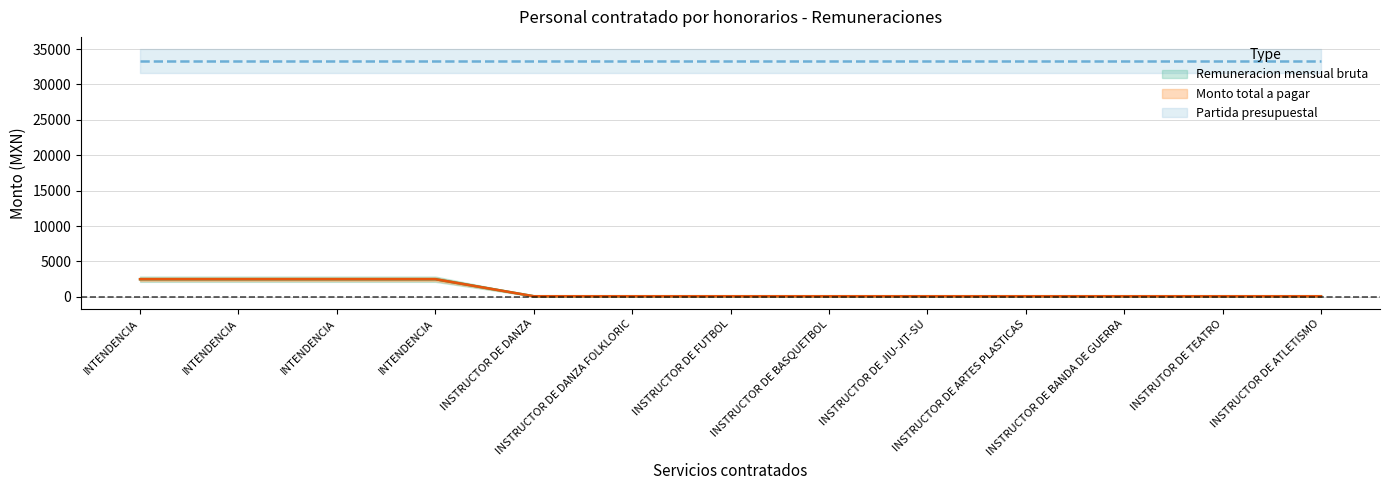

Which series has the largest total across all categories?

Remuneracion mensual bruta